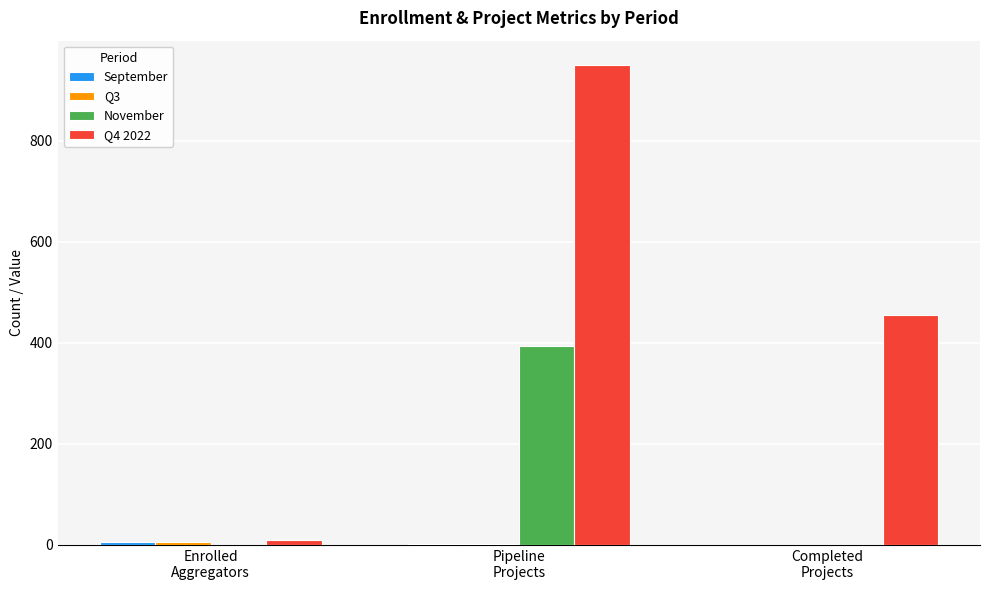

What is the maximum value shown in the chart?

950